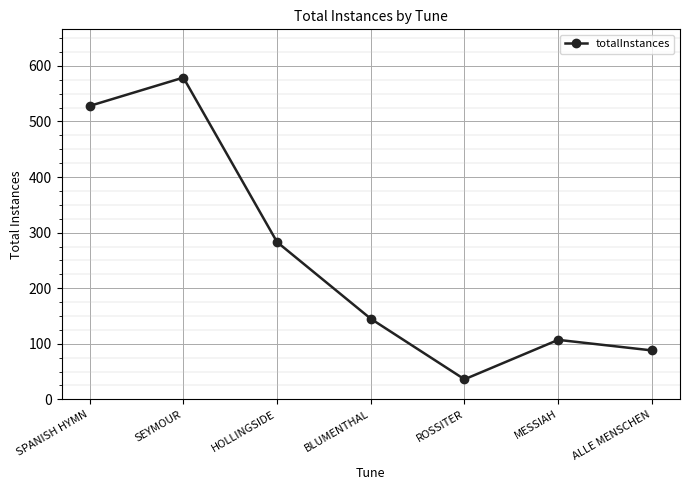

Which label corresponds to the smallest value in the chart?

ROSSITER